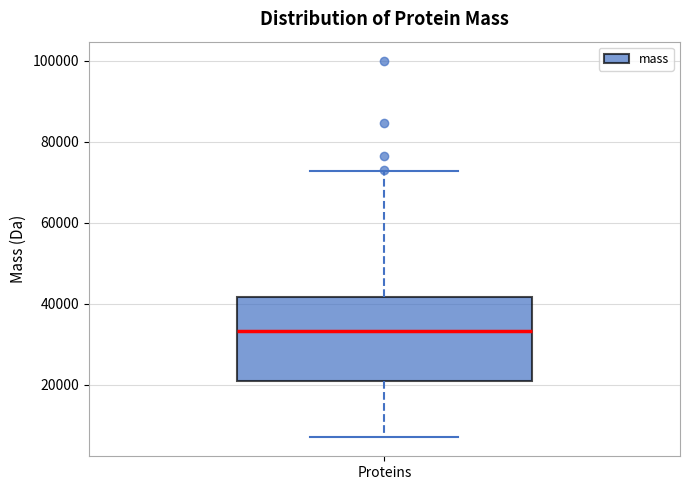

Read this box plot against the y-axis: the position of the median line, the range covered by the box, and the ends of both whiskers. The values are not printed on the chart, so give them approximately, as read against the axis.

median 34000, box 20000 to 42000, whiskers 6000 to 72000